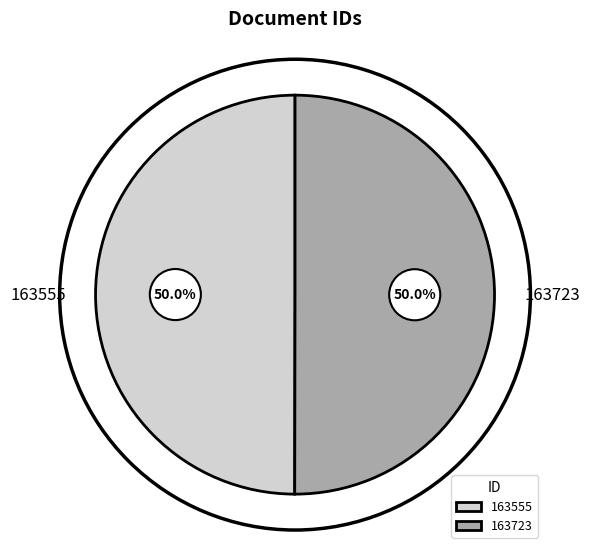

Combined, what portion of the pie is 163555 and 163723?

100.0%